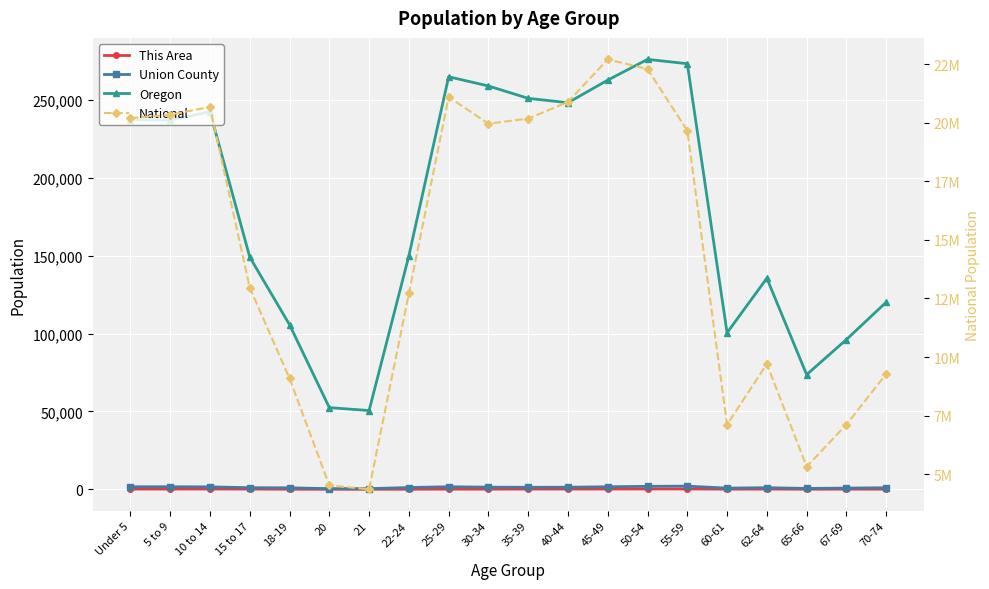

Rank the series by their maximum value, from highest to lowest.

National, Oregon, Union County, This Area